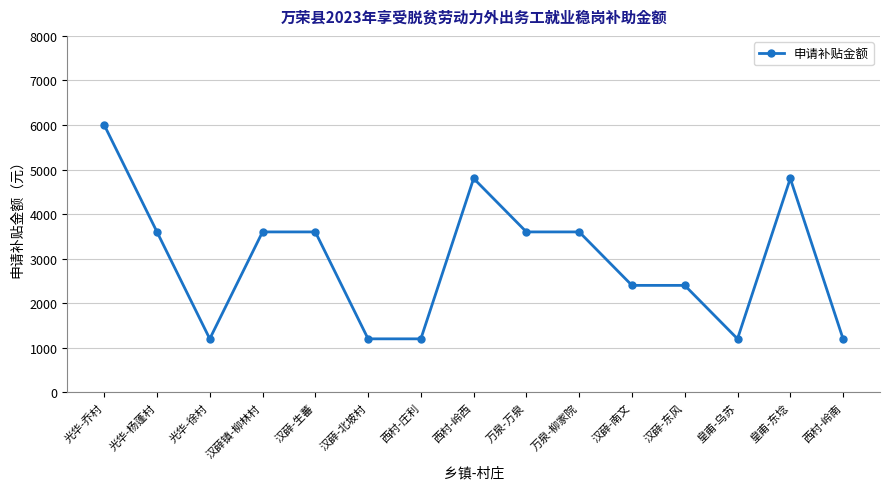

The chart shows a value of 3600 at 汉薛-生蕃. True or false?

True